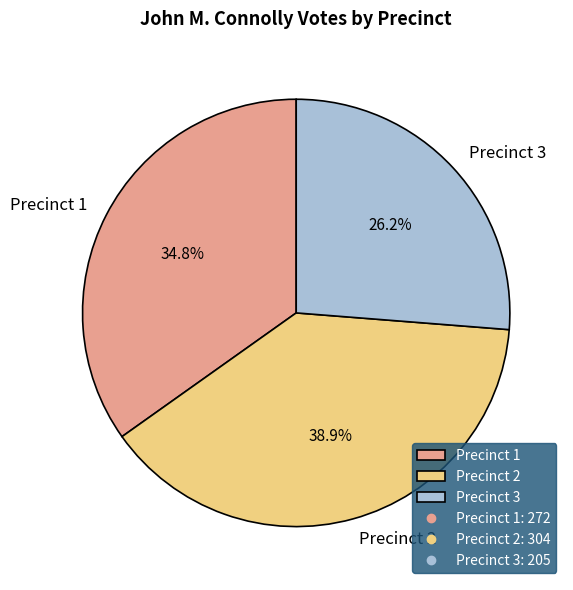

Rank the categories by value from lowest to highest.

Precinct 3, Precinct 1, Precinct 2